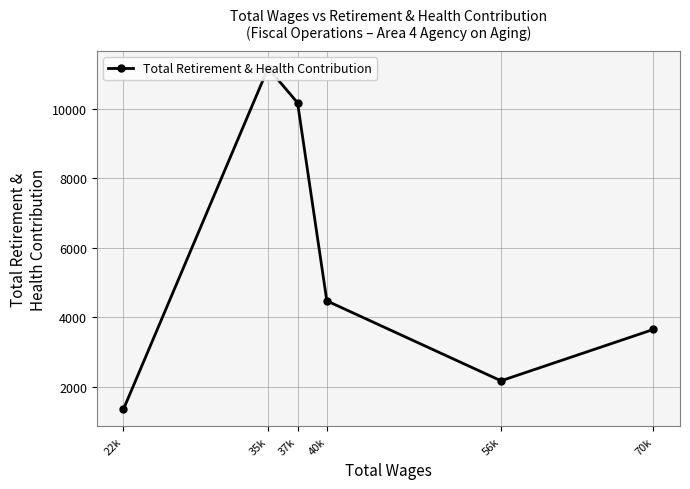

True or false: the data has more than 2 interior local peaks.

False